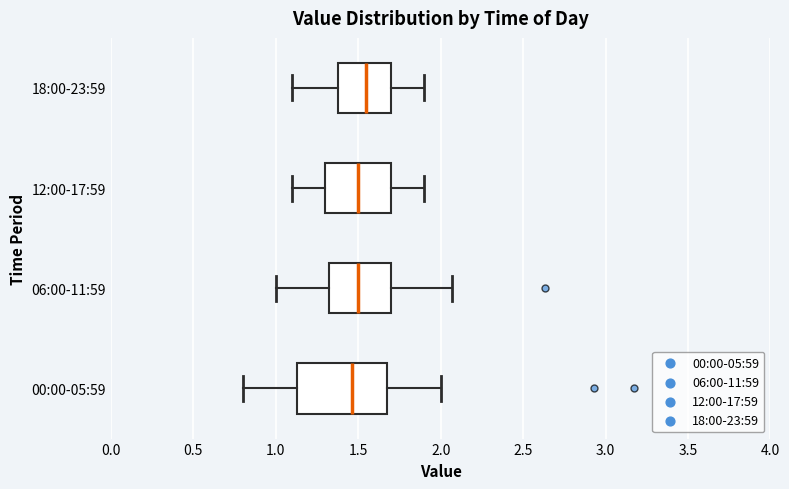

Reading bottom to top, transcribe this box plot: for each box, give where its median line is, the range the box spans, and where its two whiskers end, as read against the x-axis. The values are not printed on the chart, so give them approximately, as read against the axis.

00:00-05:59: median 1.45, box 1.15 to 1.70, whiskers 0.80 to 2.00
06:00-11:59: median 1.50, box 1.30 to 1.70, whiskers 1.00 to 2.05
12:00-17:59: median 1.50, box 1.30 to 1.70, whiskers 1.10 to 1.90
18:00-23:59: median 1.55, box 1.40 to 1.70, whiskers 1.10 to 1.90